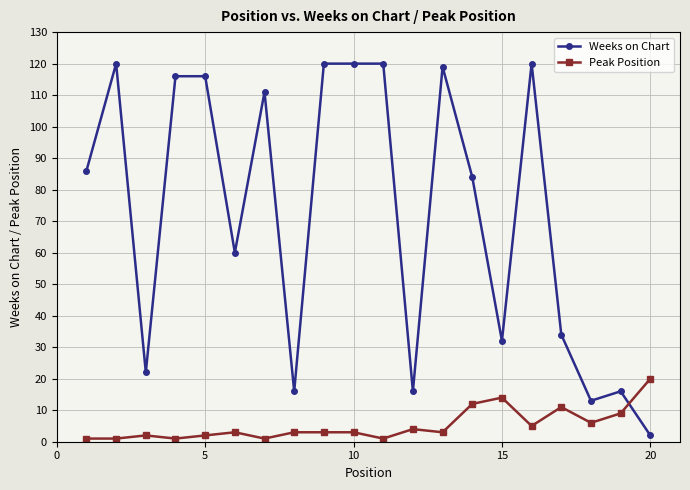

What is the average value of the Peak Position series?

5